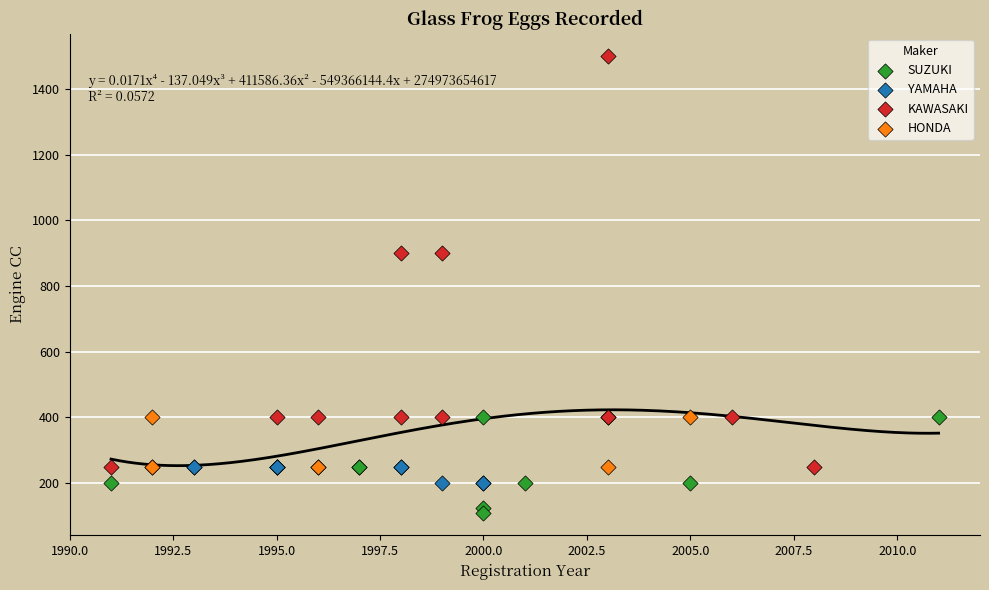

Which series has the widest spread of Y values?

KAWASAKI